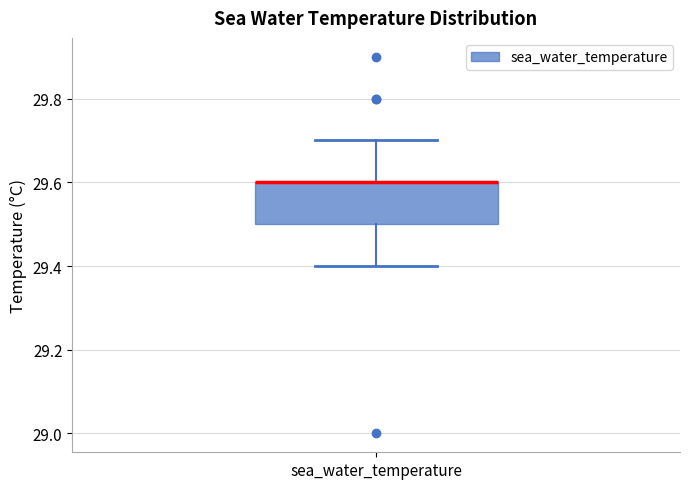

Where is the lower edge of the box for sea_water_temperature on the y-axis? The values are not printed on the chart, so give them approximately, as read against the axis.

29.5